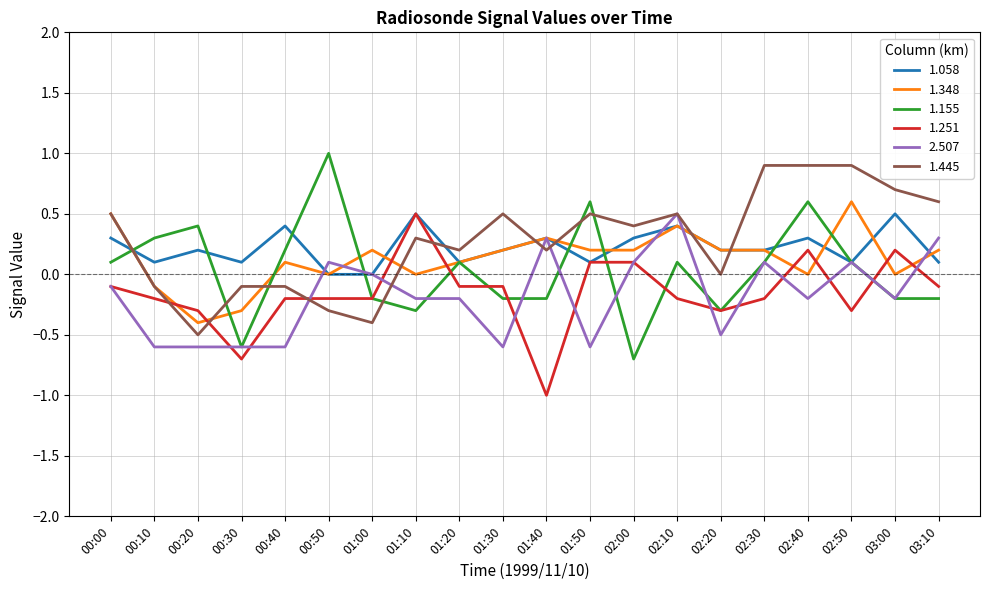

Which label corresponds to the largest value in the chart?

00:50